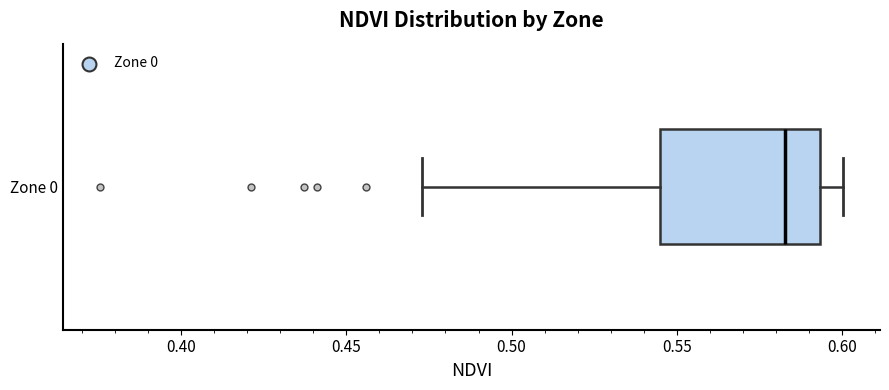

Read this box plot against the x-axis: the position of the median line, the range covered by the box, and the ends of both whiskers. The values are not printed on the chart, so give them approximately, as read against the axis.

median 0.585, box 0.545 to 0.595, whiskers 0.475 to 0.600